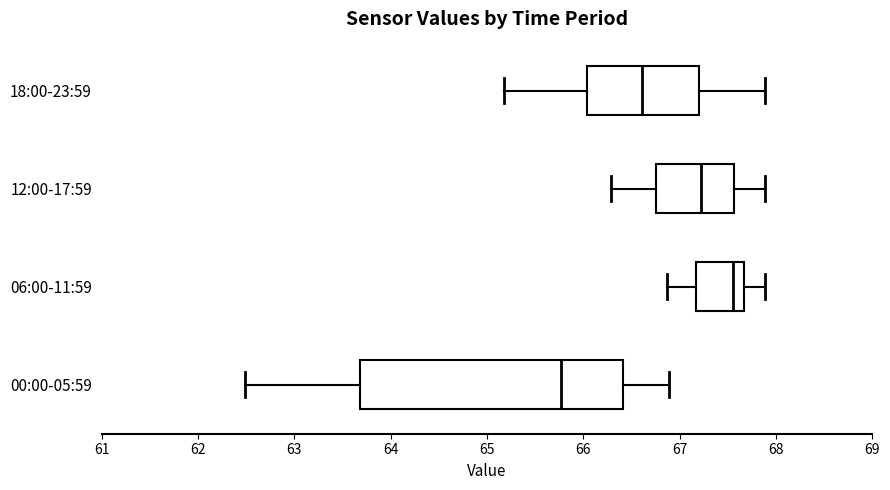

Which box is the widest, from its left edge to its right edge?

00:00-05:59